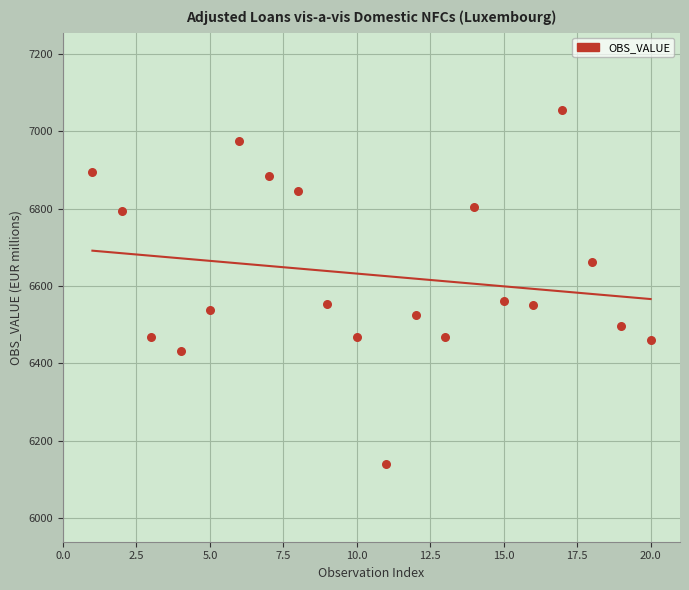

What is the range of X values (max minus min)?

19